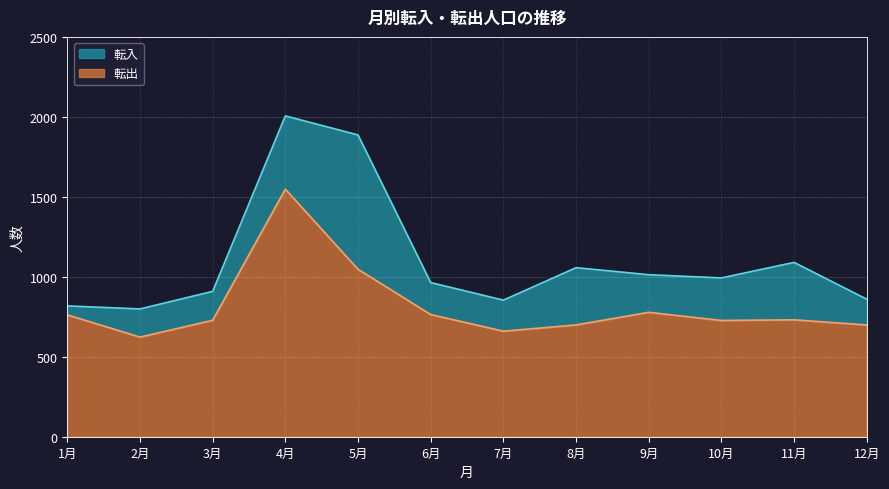

At which label does 転出 reach its minimum?

2月